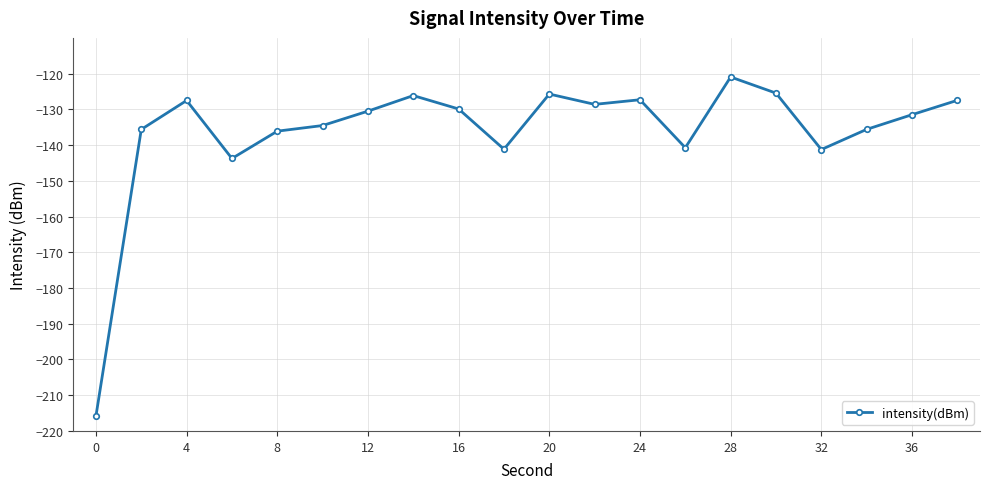

True or false: the data has more than 2 interior local peaks.

True